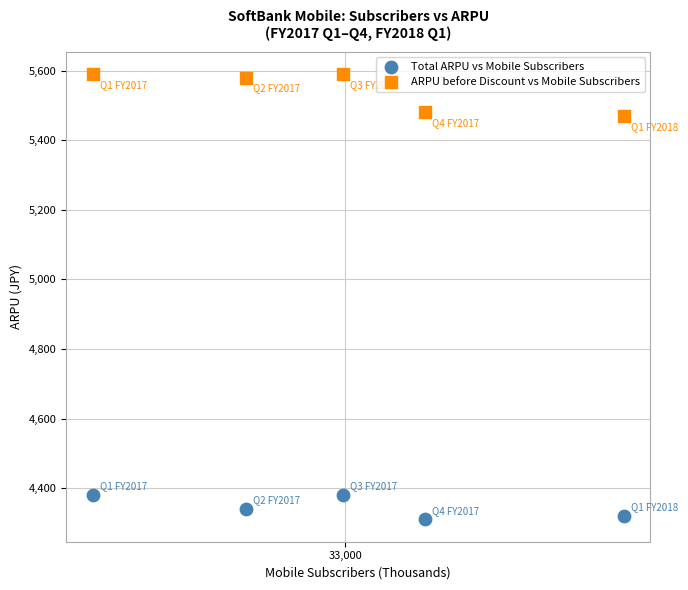

Which series has the largest Y range (max minus min)?

ARPU before Discount vs Mobile Subscribers